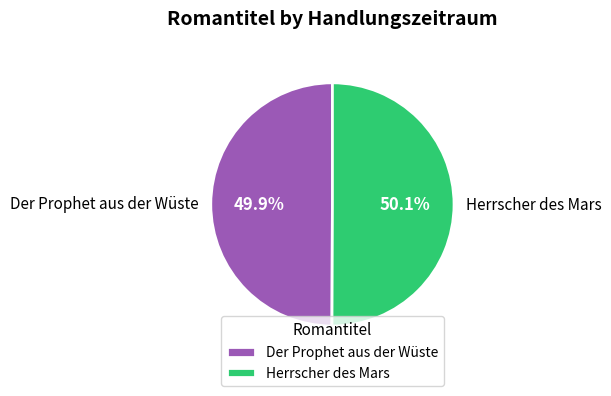

What percentage is the Der Prophet aus der Wüste slice, to the nearest percent?

50%